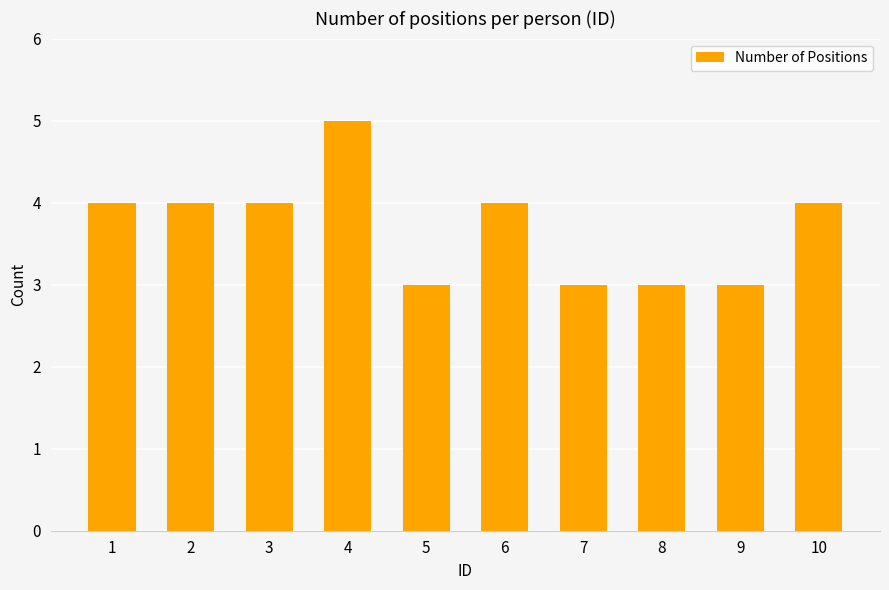

How many bars are there in total?

10